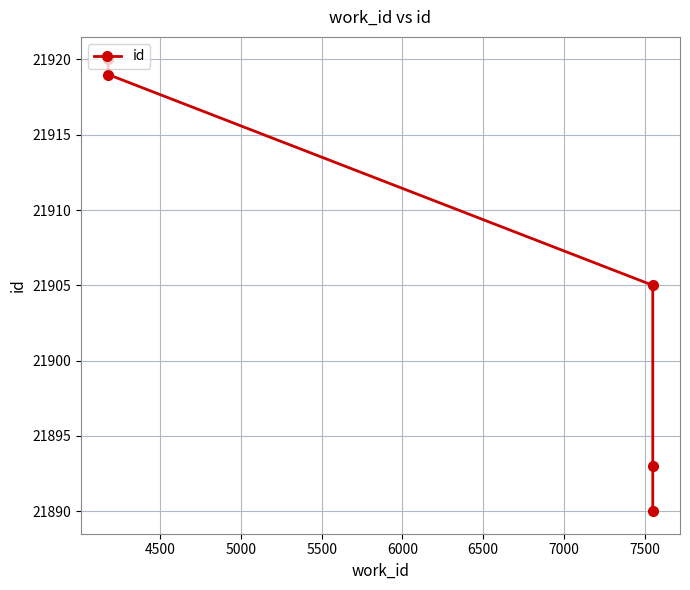

How many values are below 21905?

2